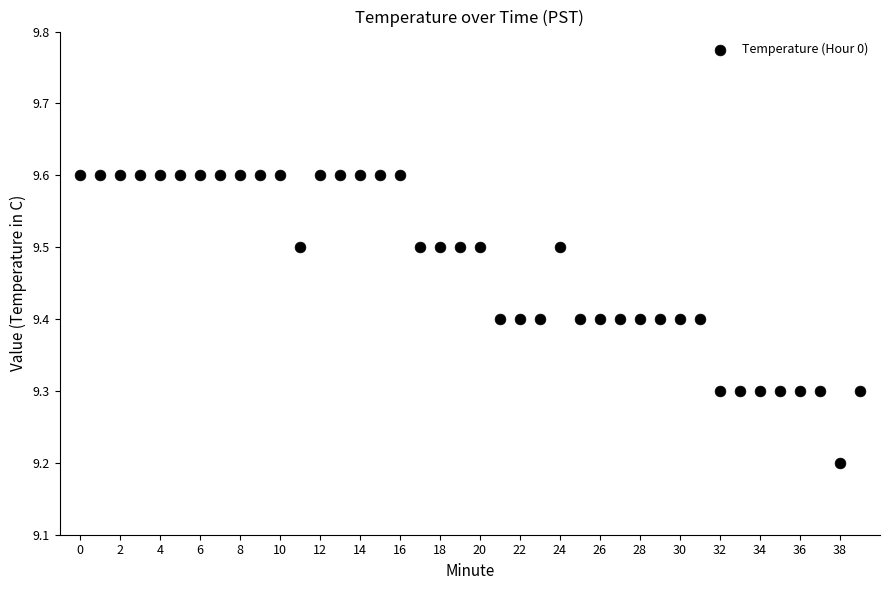

What is the range of Y values (max minus min)?

0.4